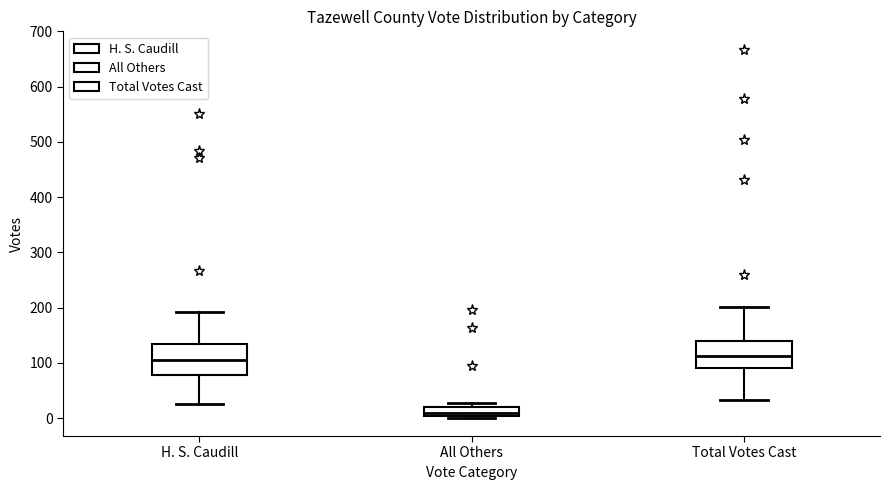

Reading left to right, transcribe this box plot: for each box, give where its median line is, the range the box spans, and where its two whiskers end, as read against the y-axis. The values are not printed on the chart, so give them approximately, as read against the axis.

H. S. Caudill: median 110, box 80 to 140, whiskers 30 to 190
All Others: median 10, box 0 to 20, whiskers 0 to 30
Total Votes Cast: median 110, box 90 to 140, whiskers 30 to 200